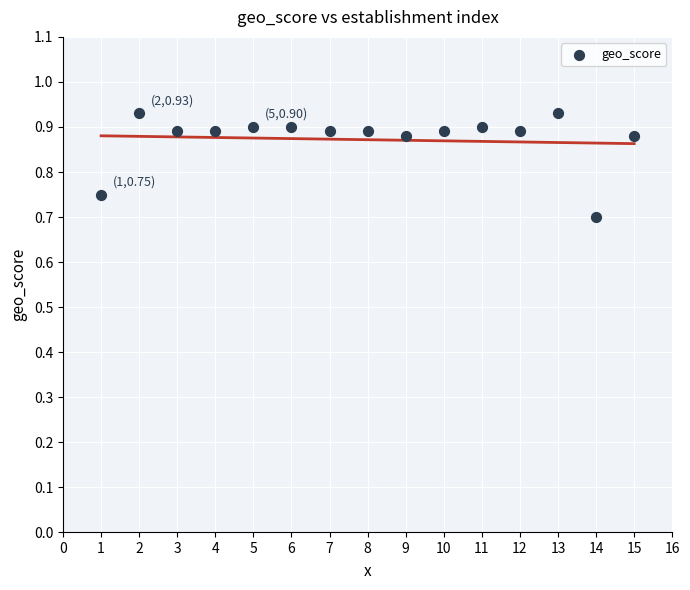

What Y value in the scatter plot is closest to 0?

0.7